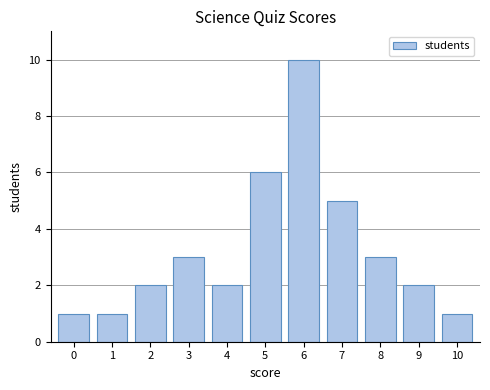

Reading left to right, transcribe all the data shown in this chart.

0=1	1=1	2=2	3=3	4=2	5=6	6=10	7=5	8=3	9=2	10=1